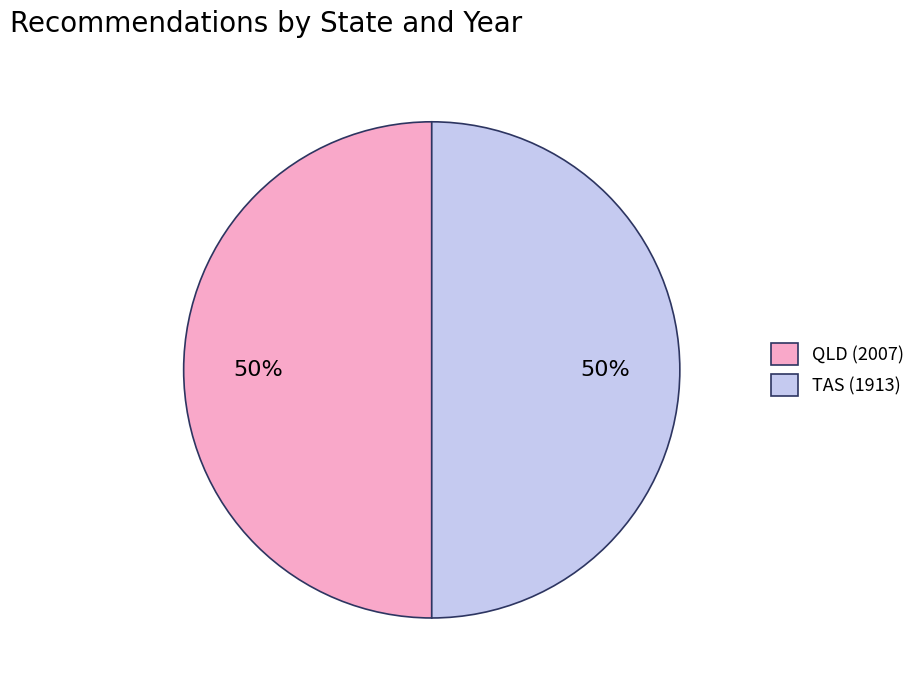

Combined, do QLD (2007) and TAS (1913) account for over 50%?

Yes